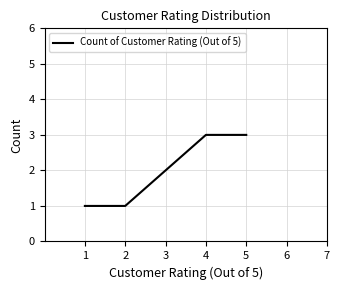

What is the greatest value displayed?

3